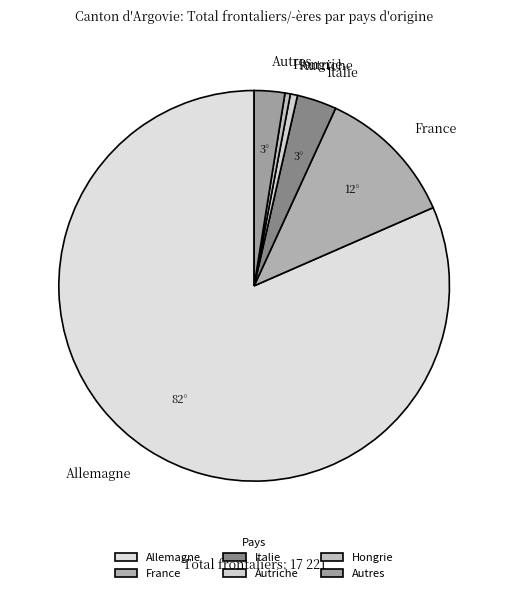

How many segments does this pie chart have?

6